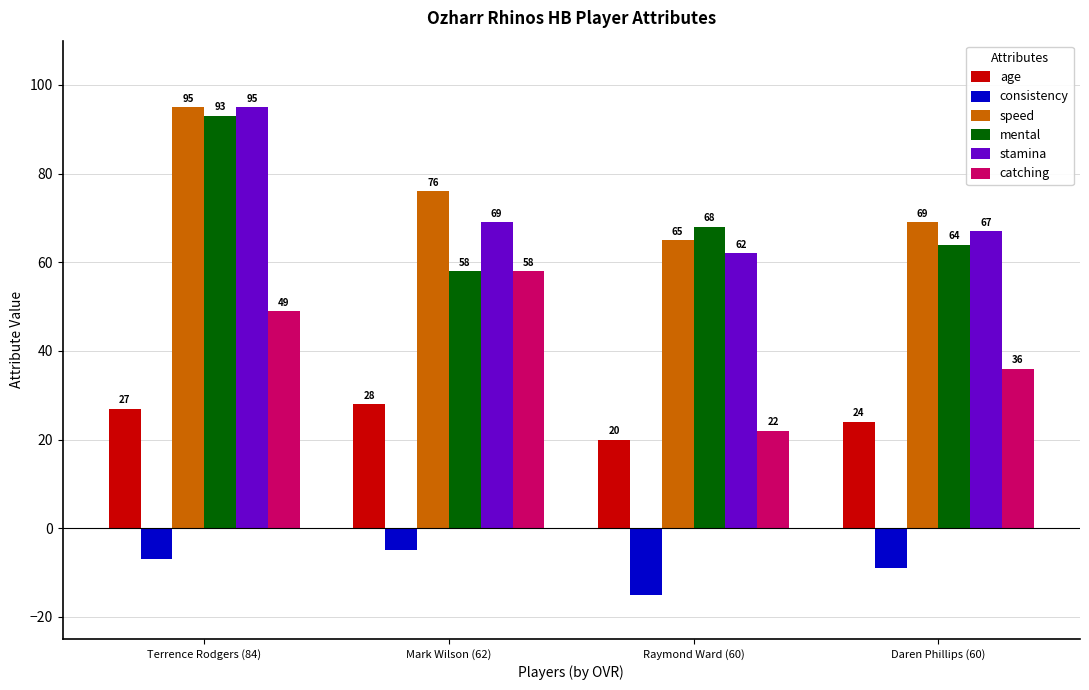

How many distinct data groups are displayed?

6